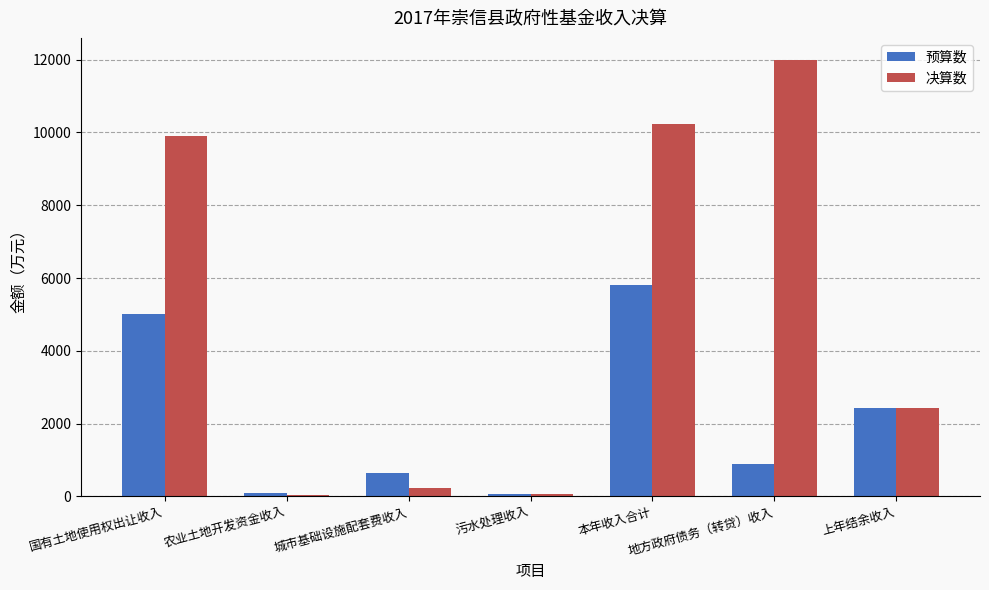

What is the difference between the 决算数 values at 地方政府债务（转贷）收入 and 本年收入合计?

1775